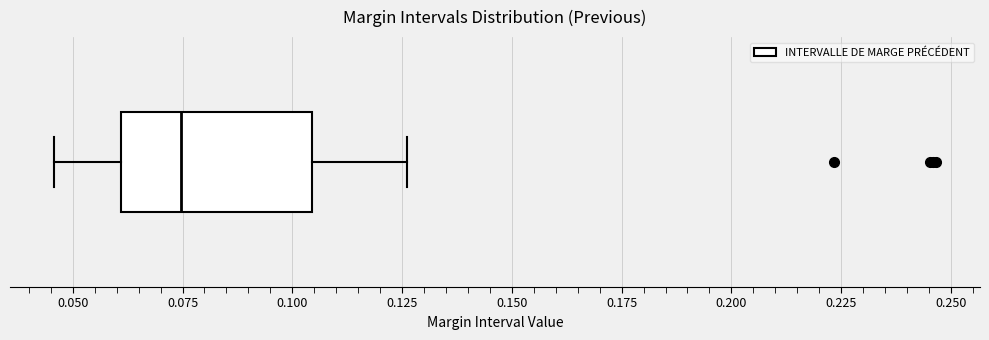

Transcribe this box plot: give where the median line is, the range the box spans, and where the two whiskers end, as read against the x-axis. The values are not printed on the chart, so give them approximately, as read against the axis.

median 0.075, box 0.060 to 0.105, whiskers 0.045 to 0.125